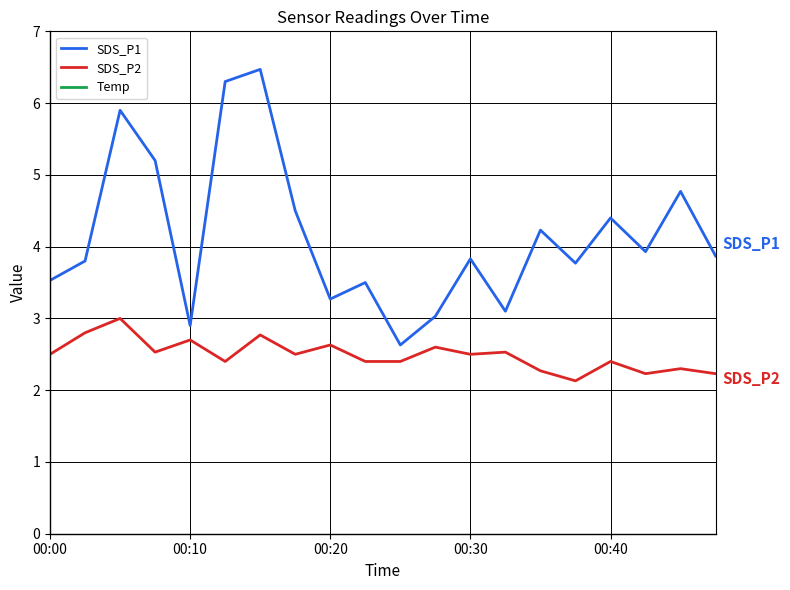

The value of SDS_P1 at 10 is 1.8. True or false?

False